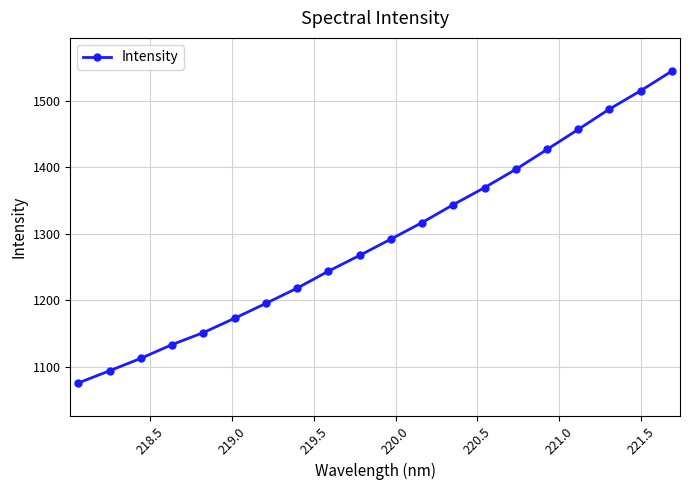

How many values exceed 1291?

10